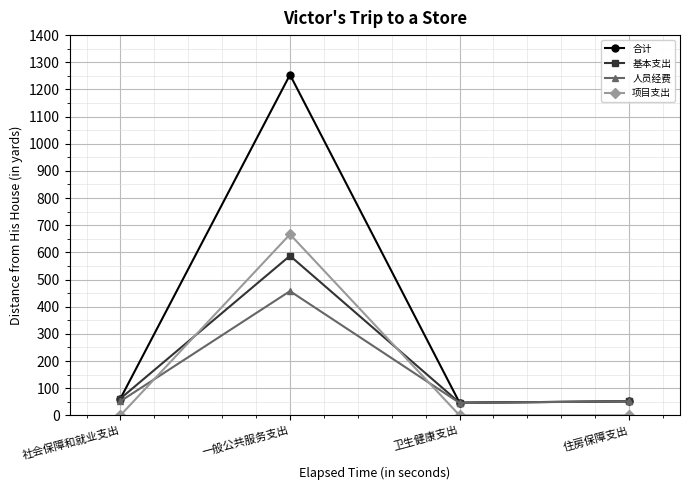

What value does the 合计 series have at 一般公共服务支出?

1254.0